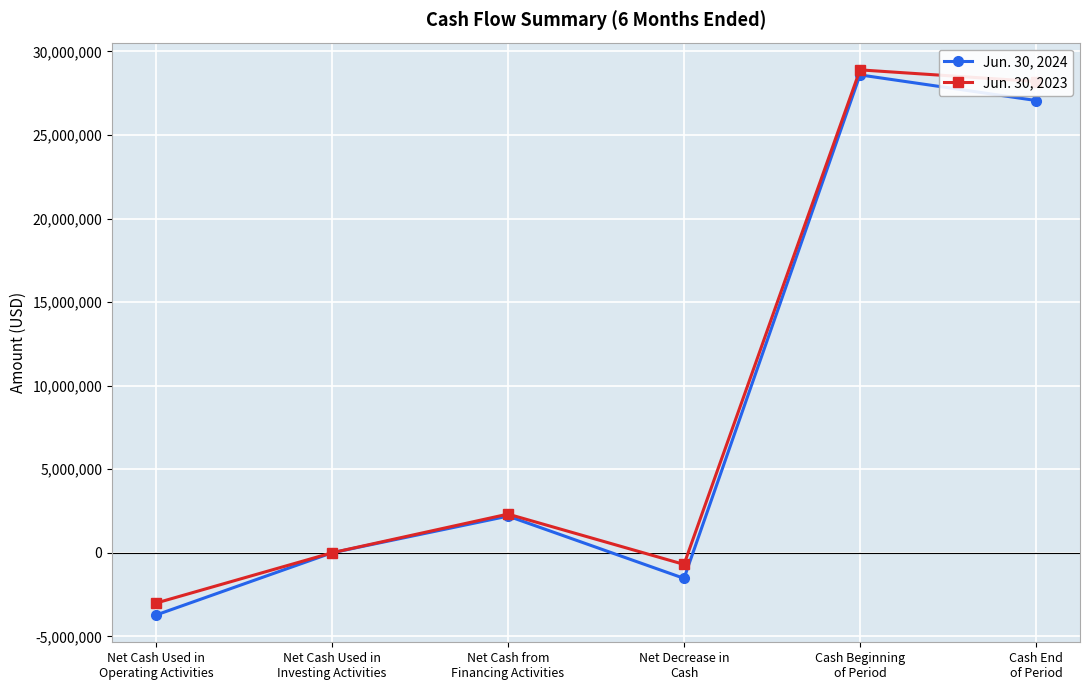

List the labels in order of Jun. 30, 2023 value, largest first.

Cash Beginning
of Period, Cash End
of Period, Net Cash from
Financing Activities, Net Cash Used in
Investing Activities, Net Decrease in
Cash, Net Cash Used in
Operating Activities